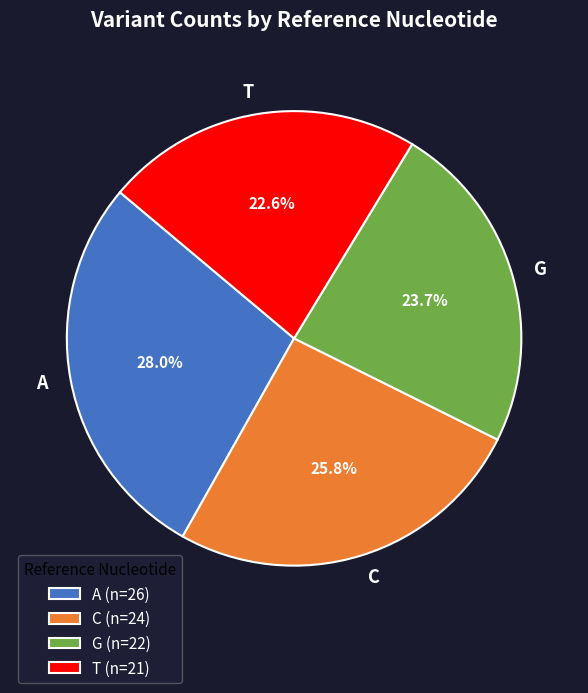

Which has a higher value, C or G?

C